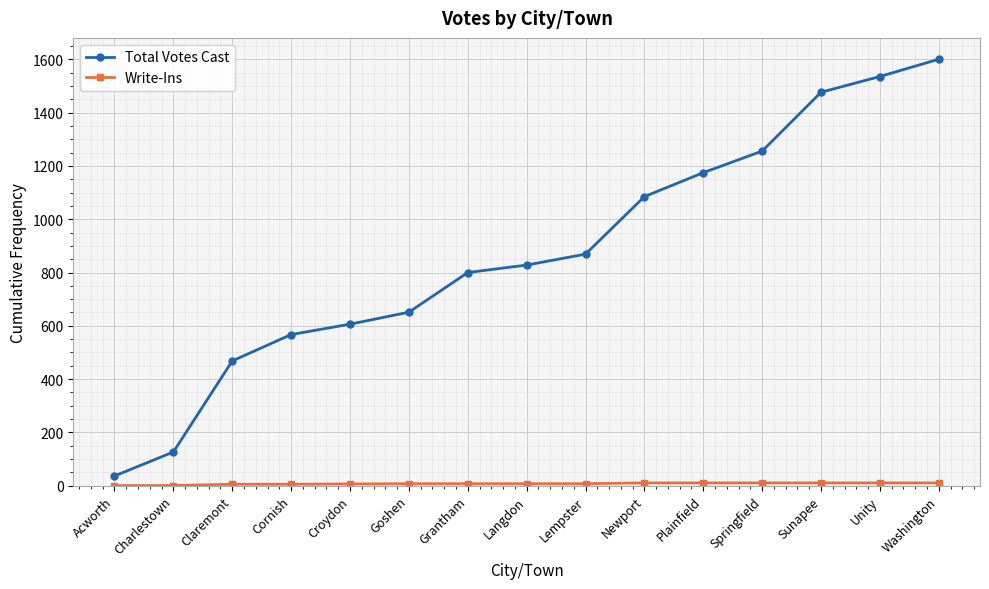

The Total Votes Cast series shows 869 at Lempster. True or false?

True